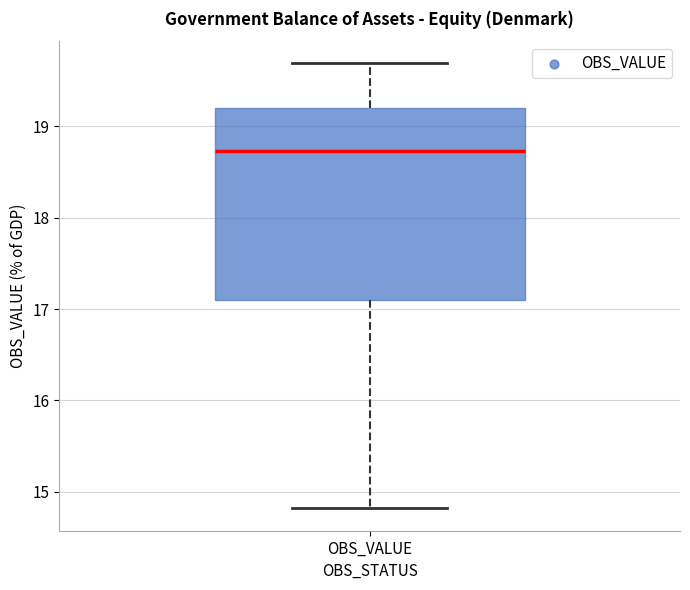

Transcribe this box plot: give where the median line is, the range the box spans, and where the two whiskers end, as read against the y-axis. The values are not printed on the chart, so give them approximately, as read against the axis.

median 18.7, box 17.1 to 19.2, whiskers 14.8 to 19.7